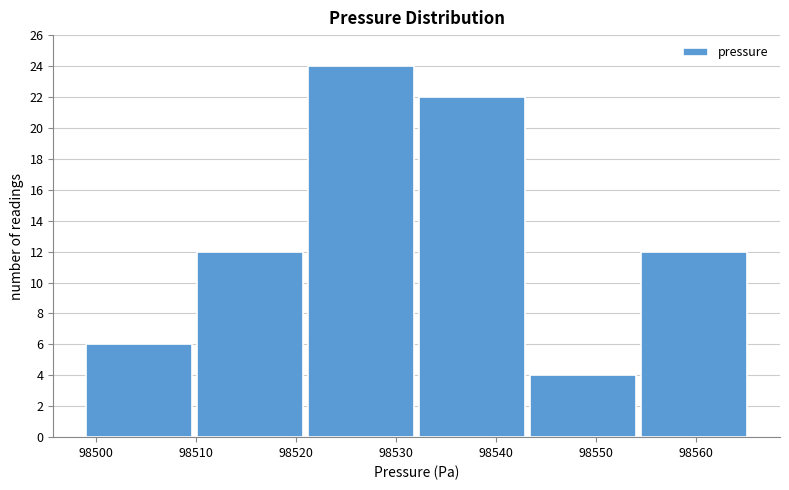

Over which range of the x-axis is the bar tallest?

98521 to 98532